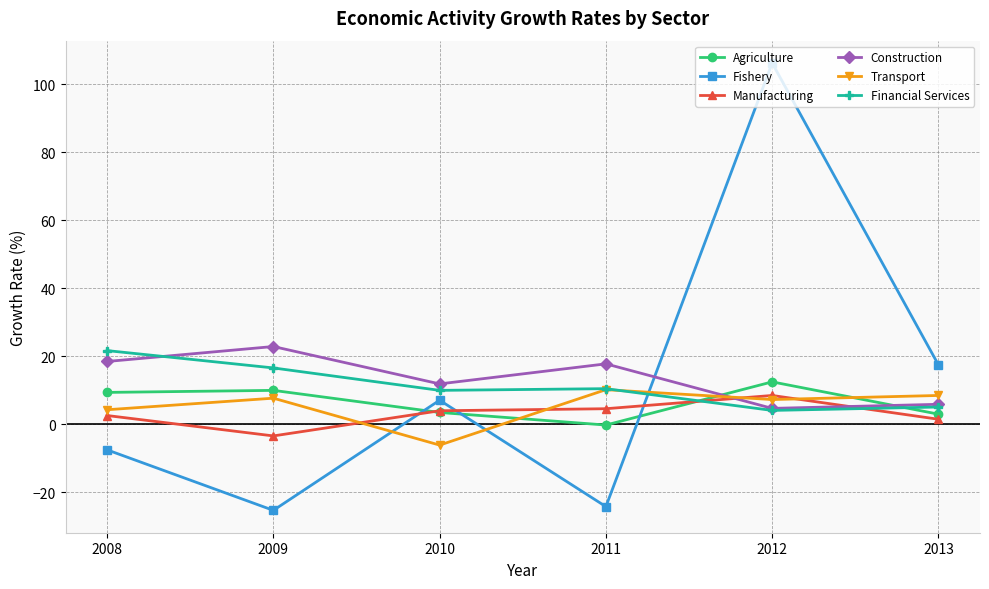

What is the minimum value shown in the chart?

-25.4